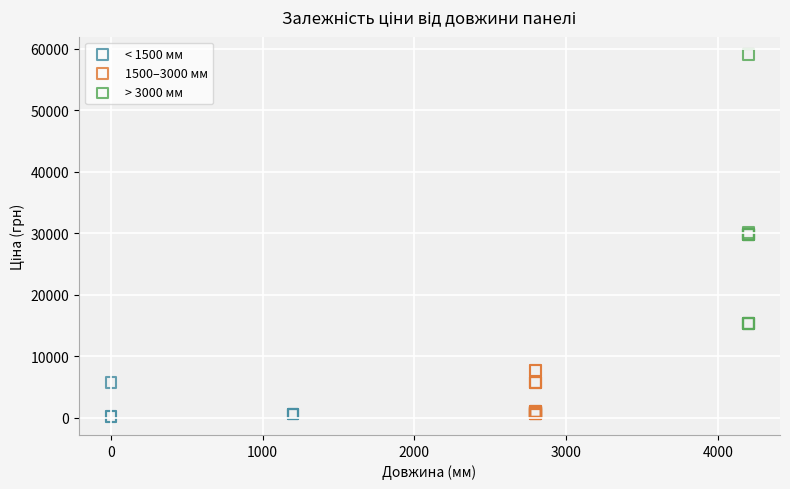

Which series contains the highest Y value?

> 3000 мм